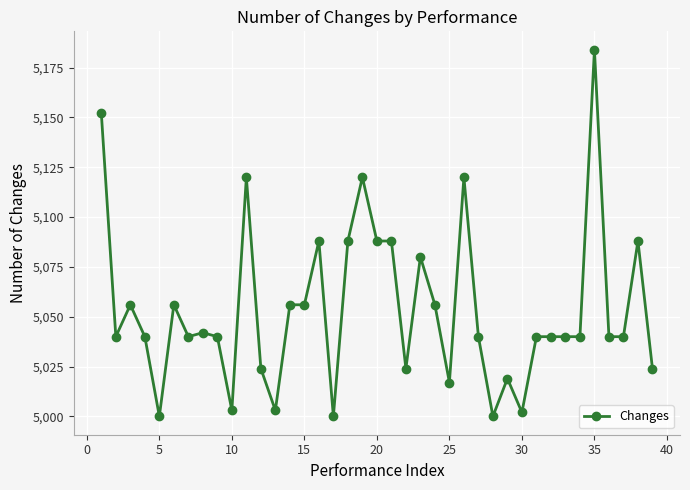

True or false: the data has more than 2 interior local peaks.

True